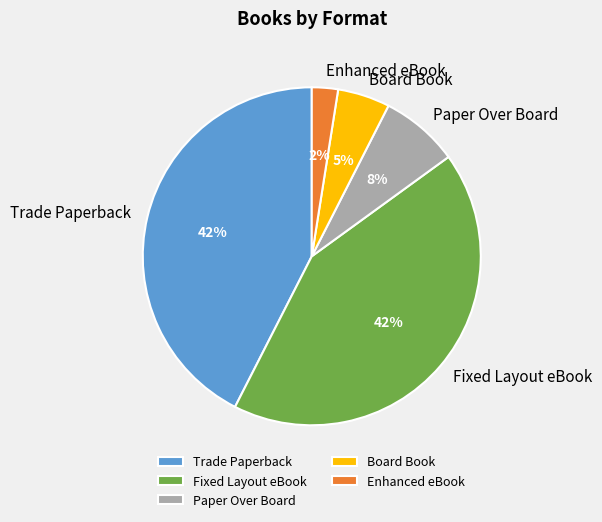

The Fixed Layout eBook slice represents 48% of the pie. True or false?

False